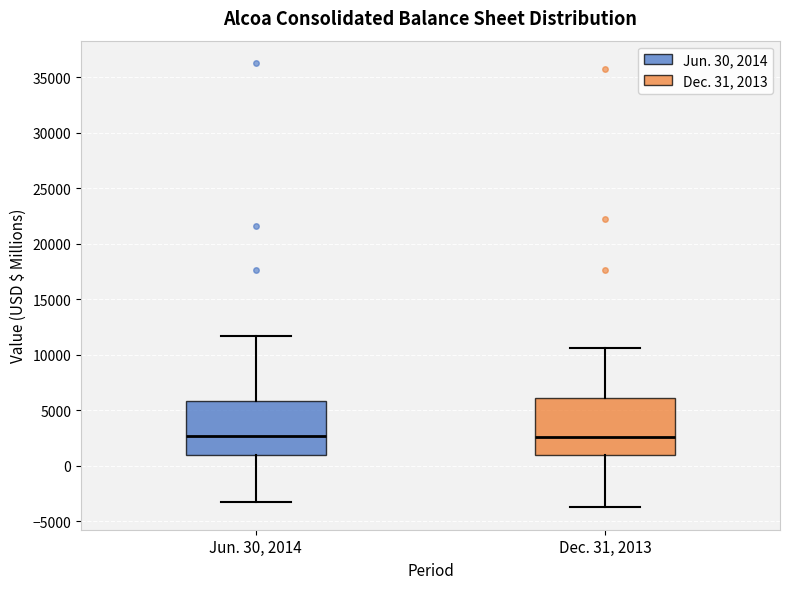

Where does the lower whisker of the box for Dec. 31, 2013 end on the y-axis? The values are not printed on the chart, so give them approximately, as read against the axis.

-4000